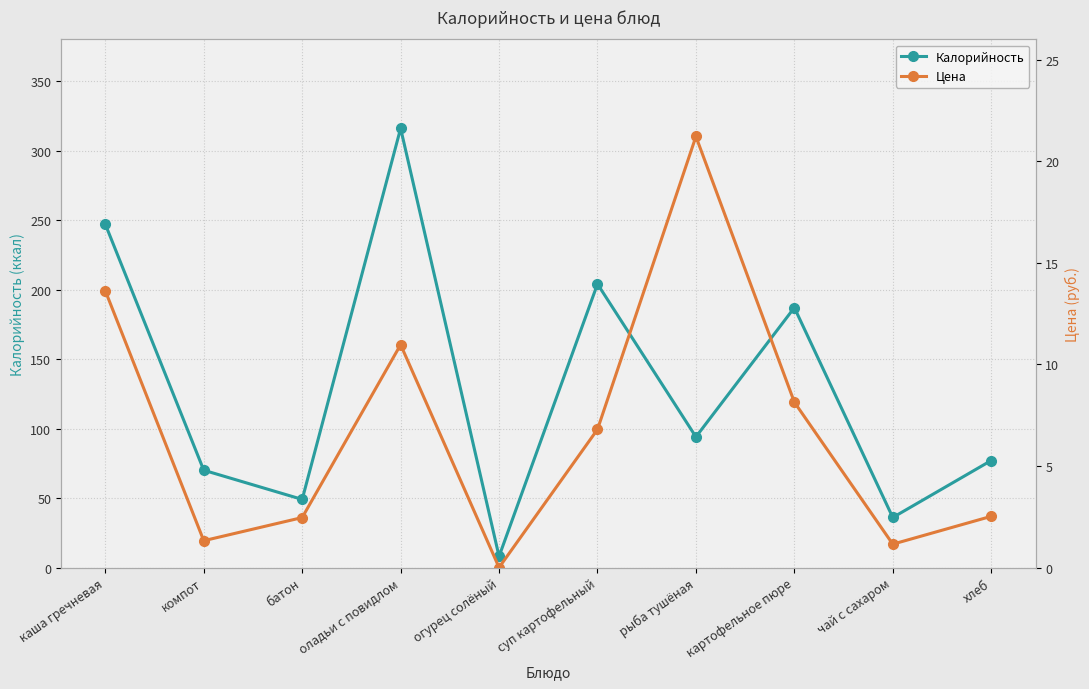

Which series has the largest range (max minus min)?

Калорийность